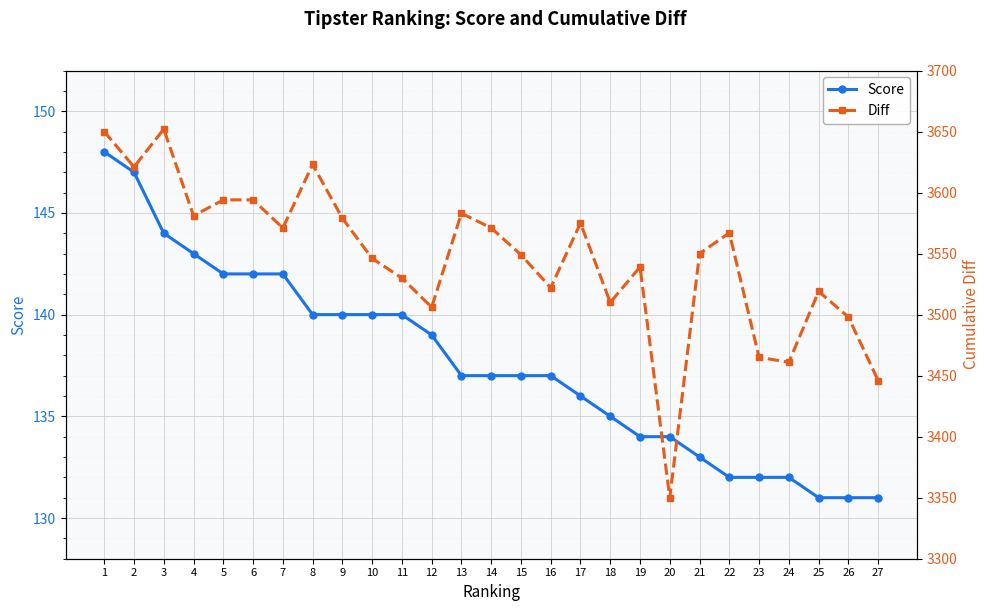

Reading left to right, extract all data points from this chart.

Score: 1=148	2=147	3=144	4=143	5=142	6=142	7=142	8=140	9=140	10=140	11=140	12=139	13=137	14=137	15=137	16=137	17=136	18=135	19=134	20=134	21=133	22=132	23=132	24=132	25=131	26=131	27=131
Diff: 1=3650	2=3621	3=3652	4=3581	5=3594	6=3594	7=3571	8=3623	9=3579	10=3546	11=3530	12=3506	13=3583	14=3571	15=3549	16=3522	17=3575	18=3510	19=3539	20=3350	21=3550	22=3567	23=3465	24=3461	25=3519	26=3498	27=3446